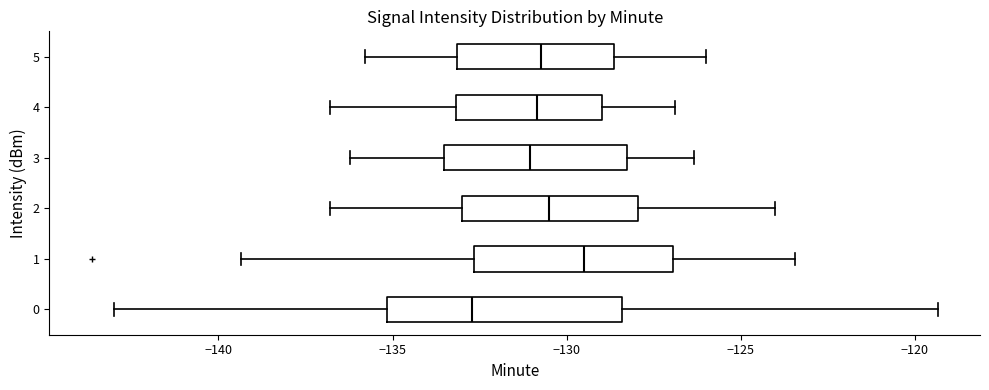

Reading bottom to top, transcribe this box plot: for each box, give where its median line is, the range the box spans, and where its two whiskers end, as read against the x-axis. The values are not printed on the chart, so give them approximately, as read against the axis.

0: median -132.5, box -135.0 to -128.5, whiskers -143.0 to -119.5
1: median -129.5, box -132.5 to -127.0, whiskers -139.5 to -123.5
2: median -130.5, box -133.0 to -128.0, whiskers -137.0 to -124.0
3: median -131.0, box -133.5 to -128.5, whiskers -136.0 to -126.5
4: median -131.0, box -133.0 to -129.0, whiskers -137.0 to -127.0
5: median -130.5, box -133.0 to -128.5, whiskers -136.0 to -126.0